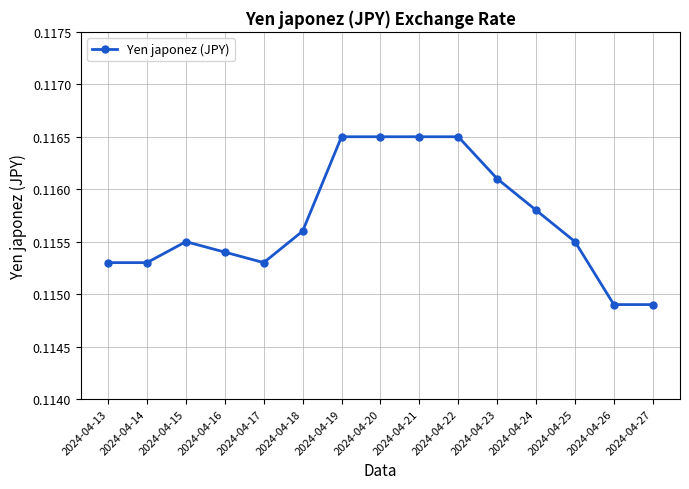

Does the chart display data point markers on the line(s)?

Yes